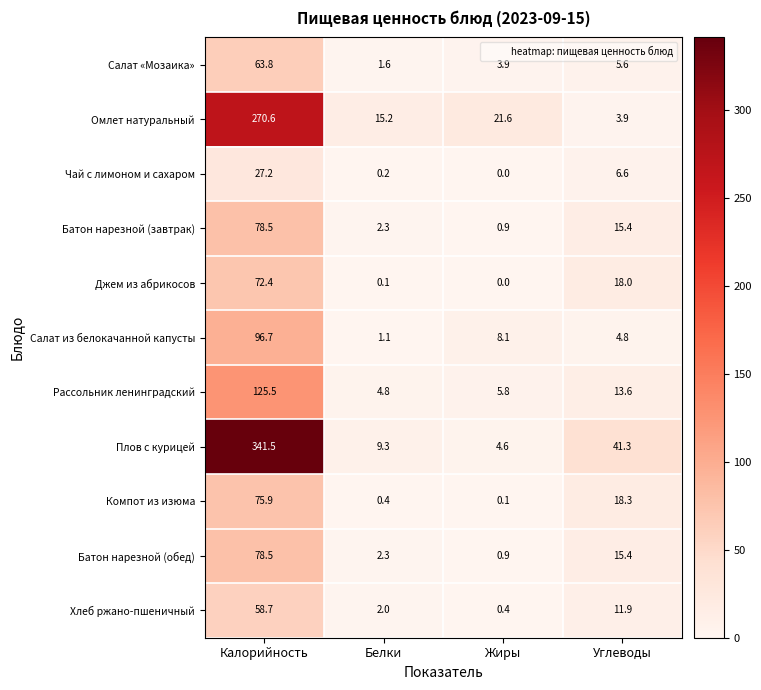

What is the average value of the Чай с лимоном и сахаром series?

8.5